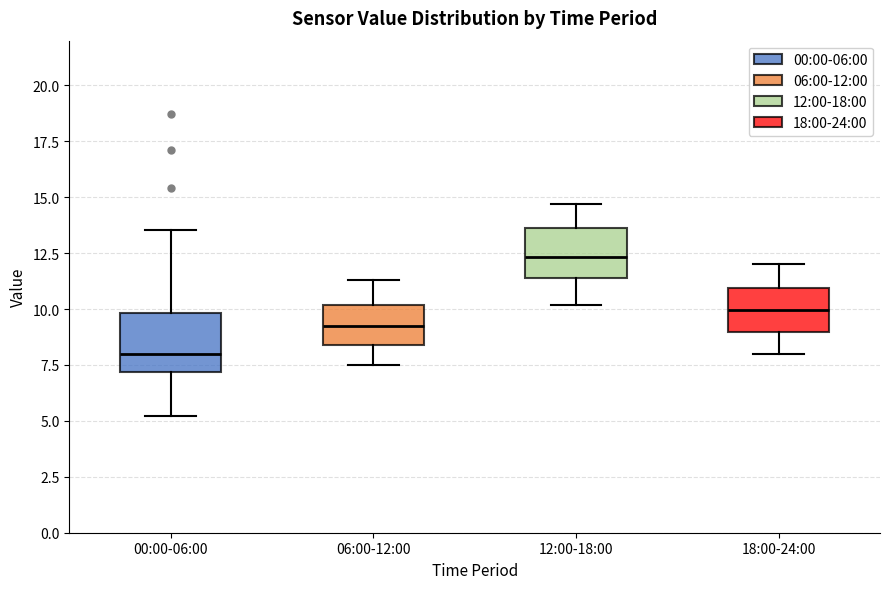

Reading left to right, transcribe this box plot: for each box, give where its median line is, the range the box spans, and where its two whiskers end, as read against the y-axis. The values are not printed on the chart, so give them approximately, as read against the axis.

00:00-06:00: median 8.0, box 7.0 to 10.0, whiskers 5.0 to 13.5
06:00-12:00: median 9.5, box 8.5 to 10.0, whiskers 7.5 to 11.5
12:00-18:00: median 12.5, box 11.5 to 13.5, whiskers 10.0 to 14.5
18:00-24:00: median 10.0, box 9.0 to 11.0, whiskers 8.0 to 12.0